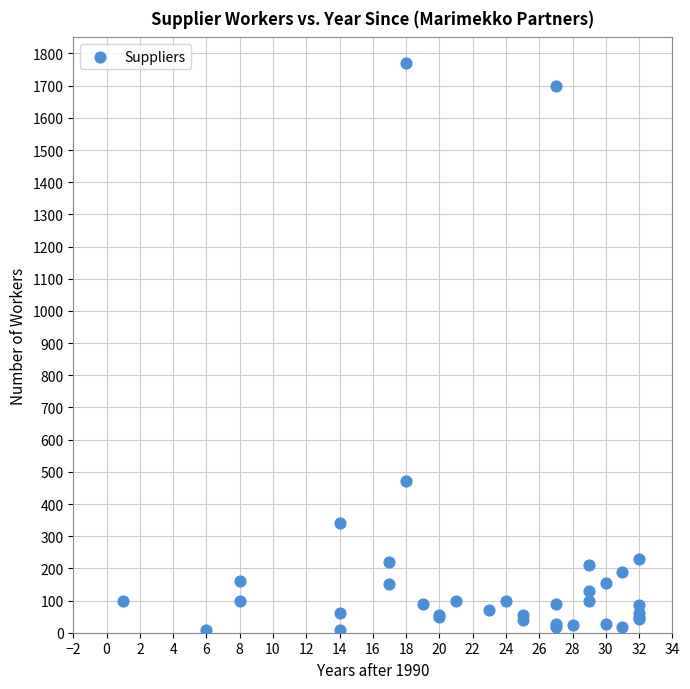

What Y value in the scatter plot is closest to 890?

470